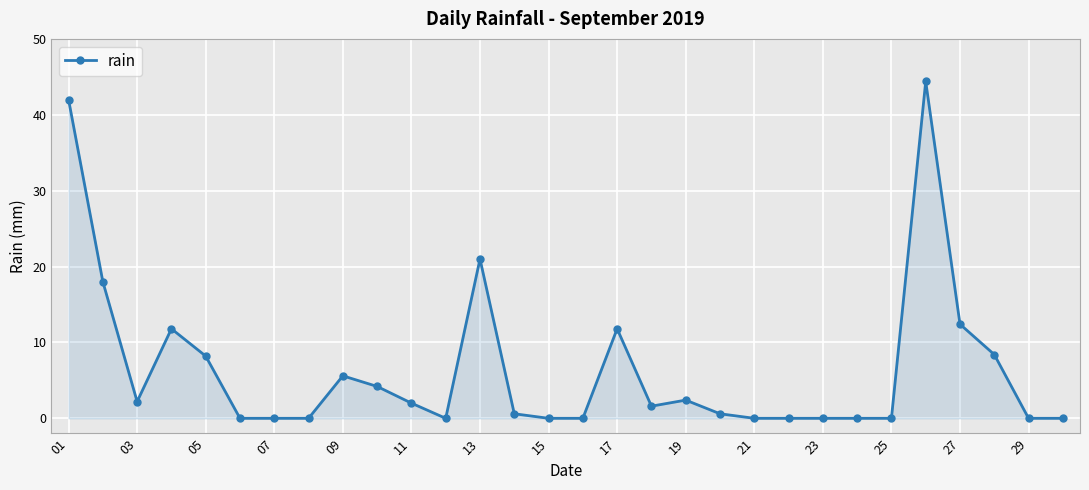

True or false: the data has more than 2 interior local peaks.

True